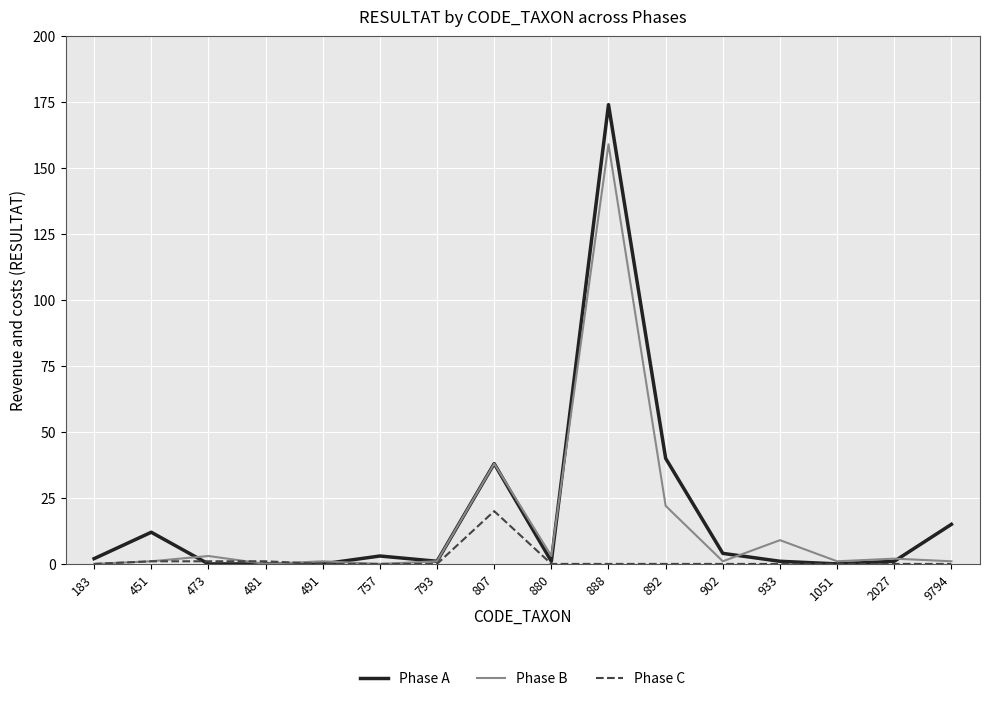

Where is Phase B nearest to the value 79?

807